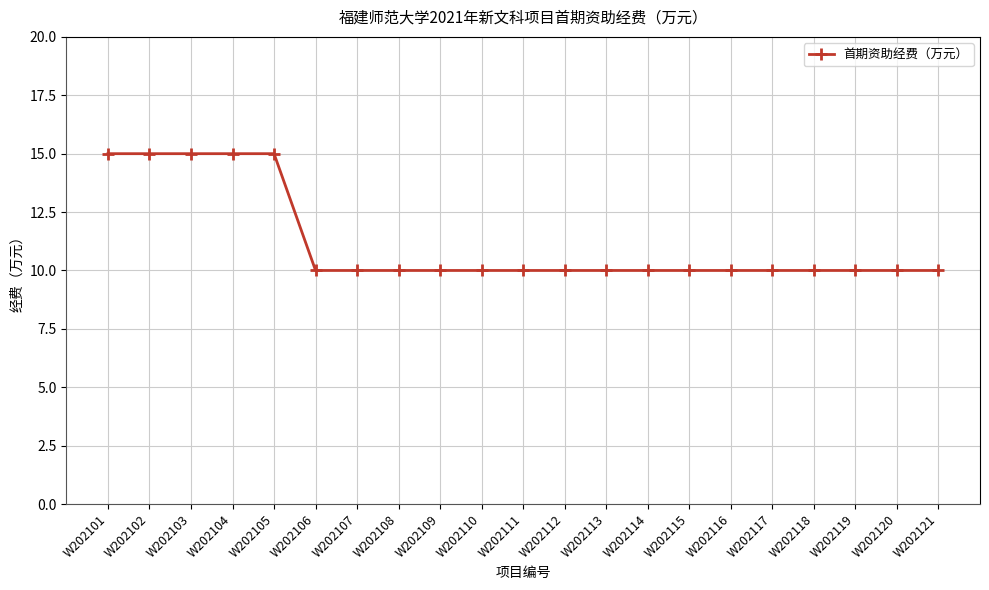

How many values are between 10 and 11?

16